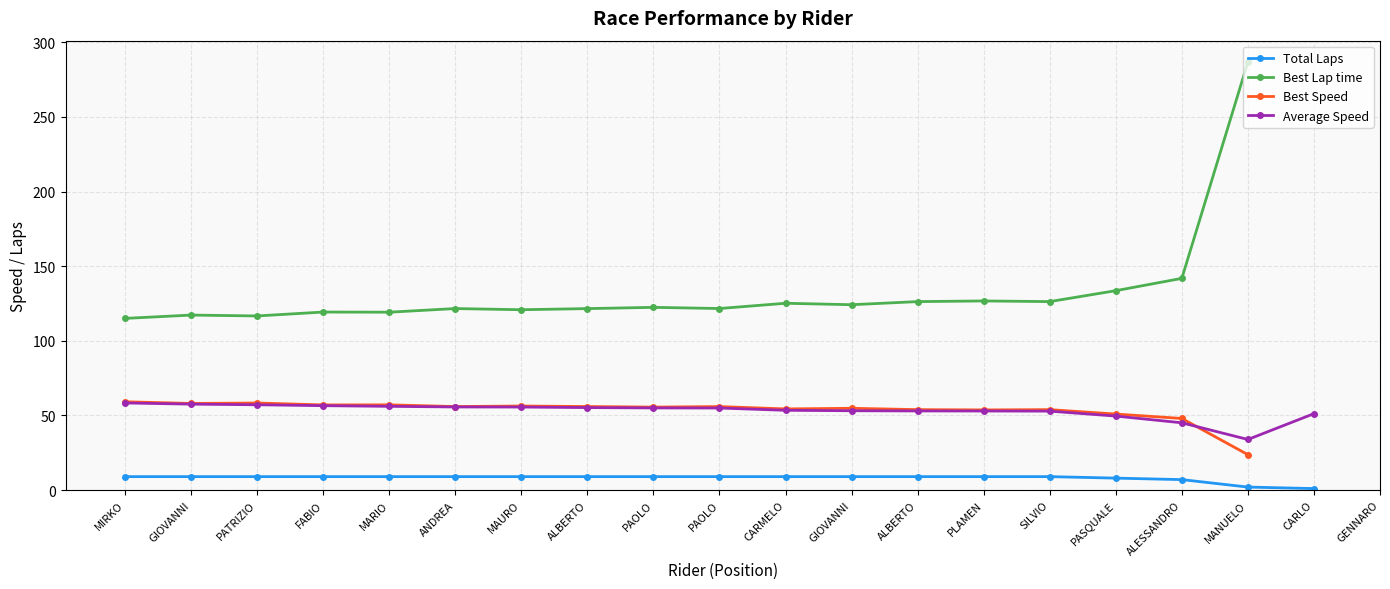

The value of Best Speed at GIOVANNI is 54.8. True or false?

True